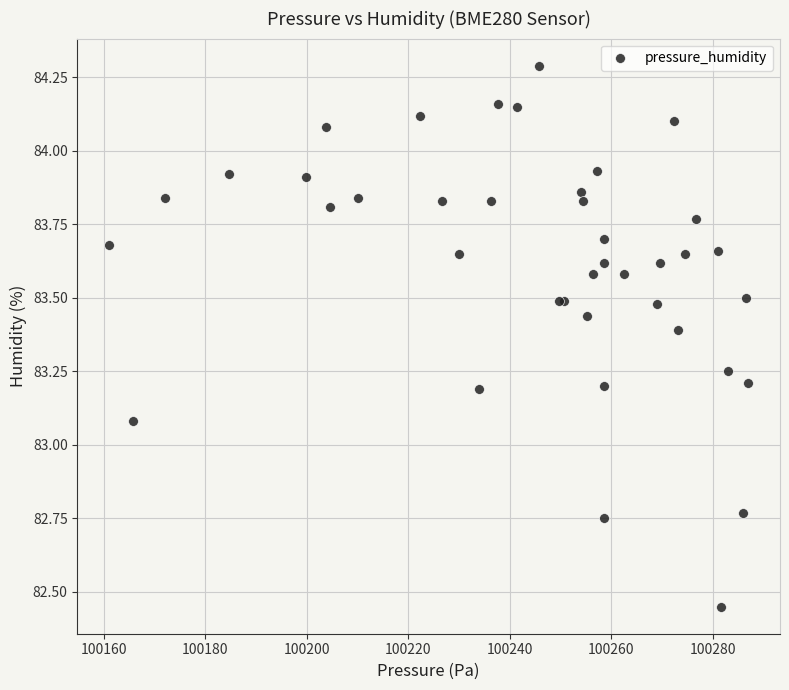

What Y value in the scatter plot is closest to 83?

83.1